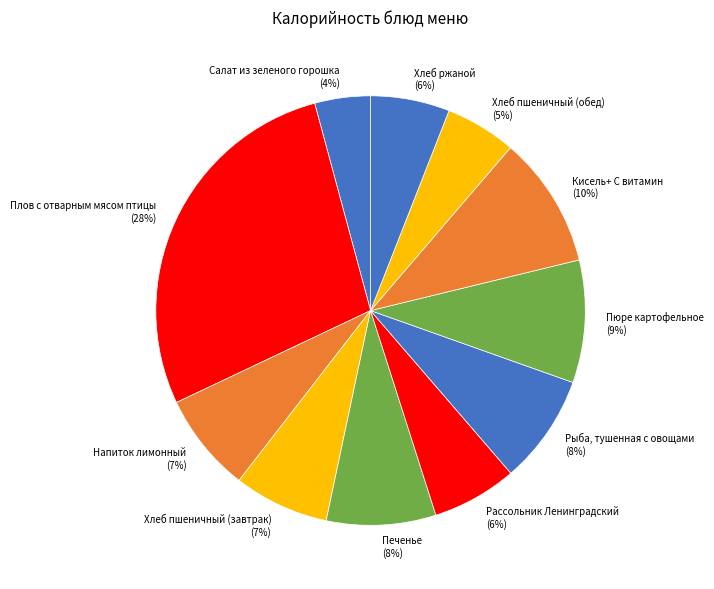

Which category has the biggest portion of the pie?

Плов с отварным мясом птицы